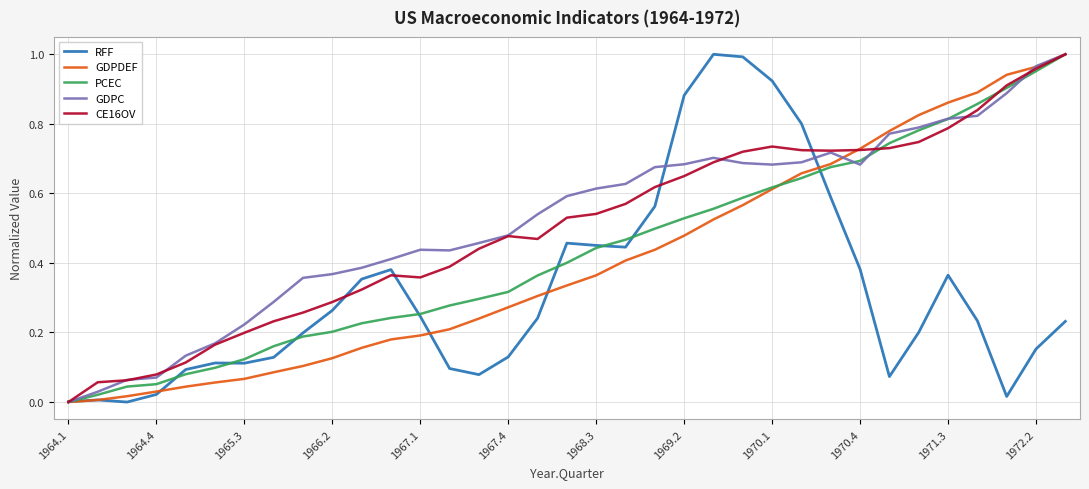

How many lines are shown in the chart?

5